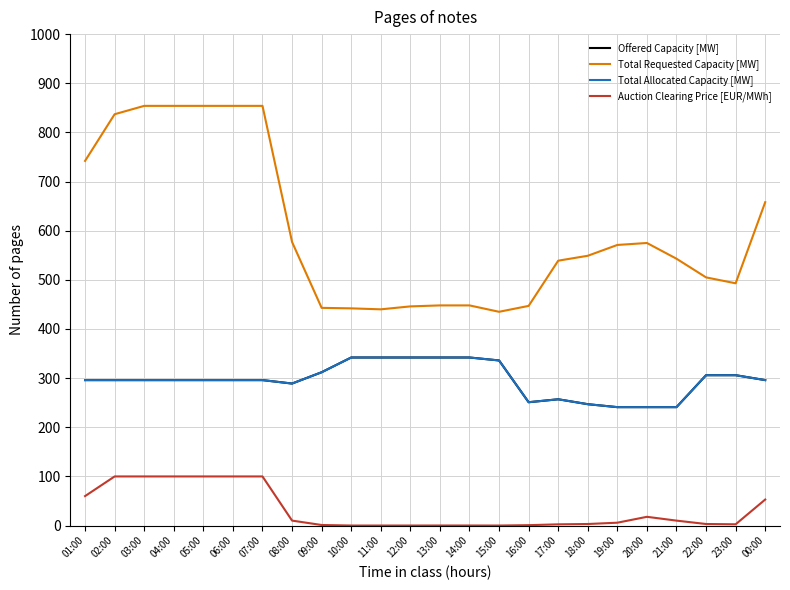

List the series in order of their peak value, highest first.

Total Requested Capacity [MW], Offered Capacity [MW], Total Allocated Capacity [MW], Auction Clearing Price [EUR/MWh]